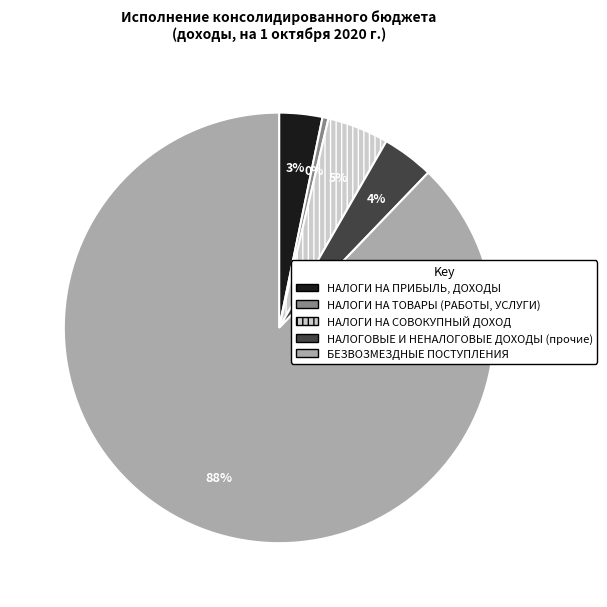

Combined, do НАЛОГОВЫЕ И НЕНАЛОГОВЫЕ ДОХОДЫ (прочие) and НАЛОГИ НА СОВОКУПНЫЙ ДОХОД account for over 50%?

No